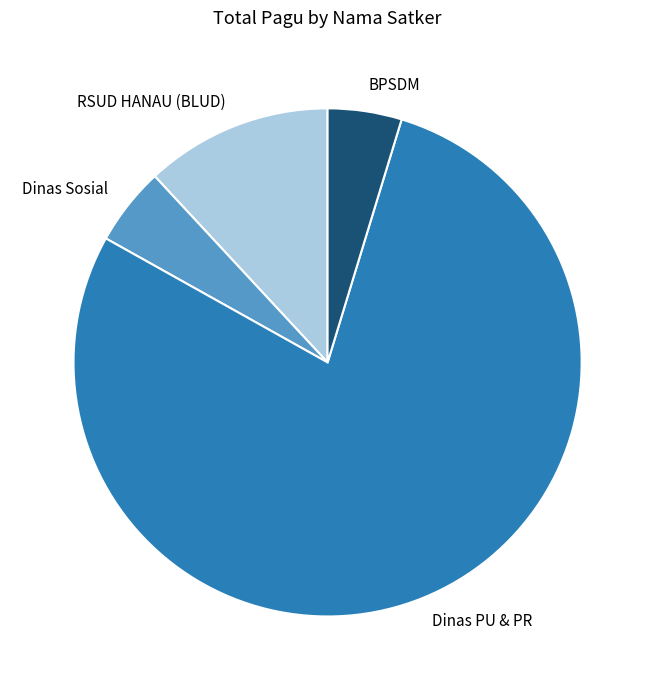

Approximately how many times larger is the value at BPSDM compared to Dinas Sosial?

0.9